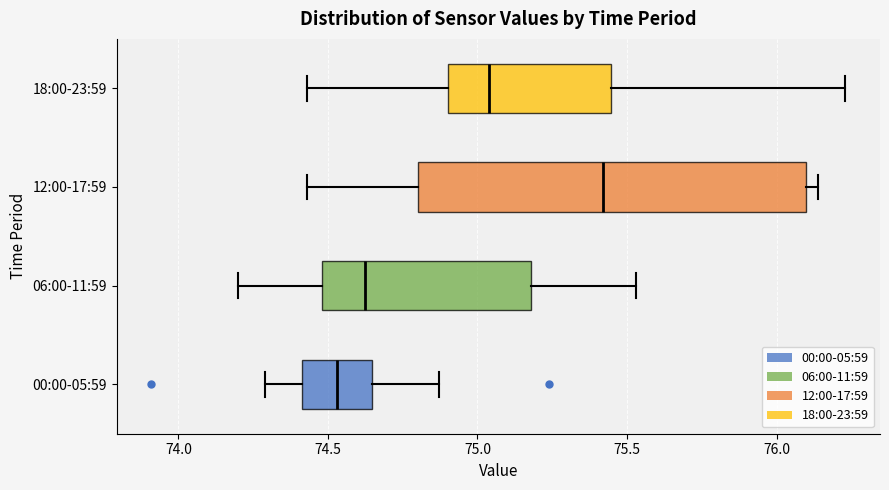

Reading bottom to top, read every box against the x-axis: the position of its median line, the range the box covers, and the ends of its whiskers. The values are not printed on the chart, so give them approximately, as read against the axis.

00:00-05:59: median 74.55, box 74.40 to 74.65, whiskers 74.30 to 74.85
06:00-11:59: median 74.65, box 74.50 to 75.20, whiskers 74.20 to 75.55
12:00-17:59: median 75.40, box 74.80 to 76.10, whiskers 74.45 to 76.15
18:00-23:59: median 75.05, box 74.90 to 75.45, whiskers 74.45 to 76.25